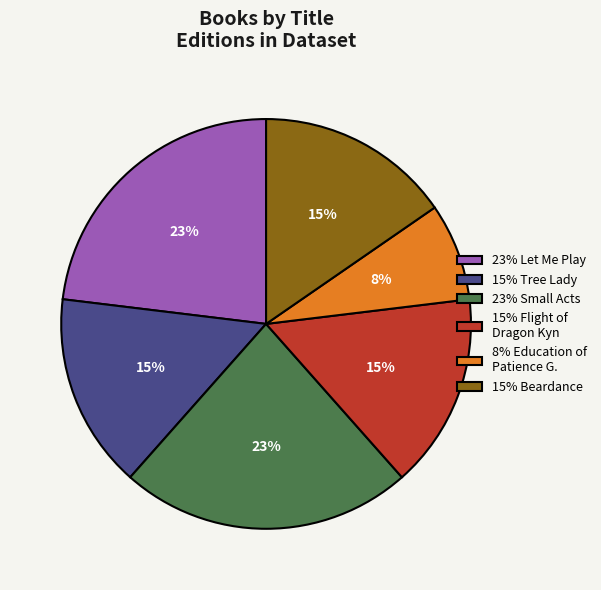

Count the number of slices in the pie.

6